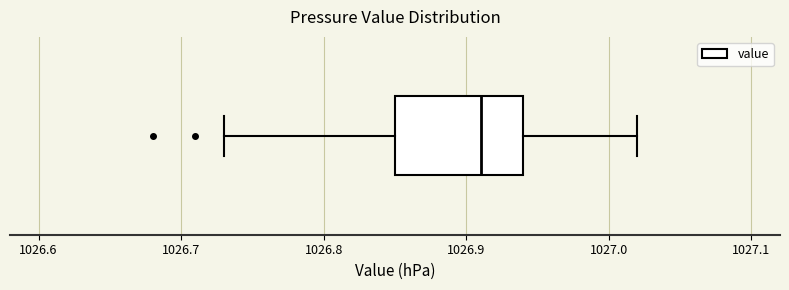

Read this box plot against the x-axis: the position of the median line, the range covered by the box, and the ends of both whiskers. The values are not printed on the chart, so give them approximately, as read against the axis.

median 1026.91, box 1026.85 to 1026.94, whiskers 1026.73 to 1027.02